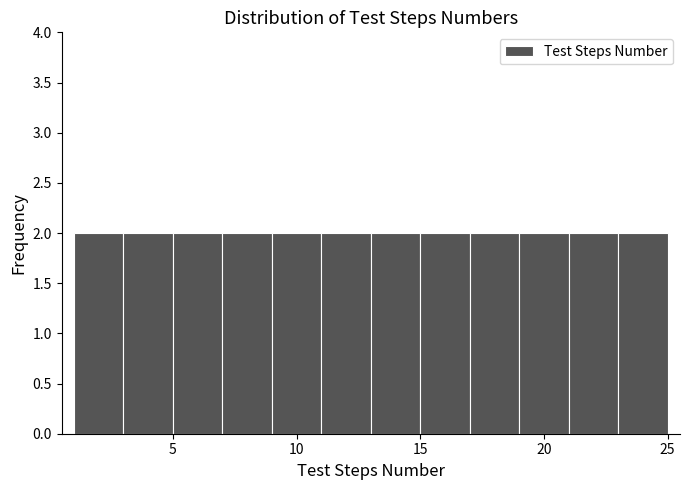

Reading left to right, transcribe this chart: for each bar, give the range it covers on the x-axis and its height. The values are not printed on the chart, so give them approximately, as read against the axis.

1 to 3: 2
3 to 5: 2
5 to 7: 2
7 to 9: 2
9 to 11: 2
11 to 13: 2
13 to 15: 2
15 to 17: 2
17 to 19: 2
19 to 21: 2
21 to 23: 2
23 to 25: 2